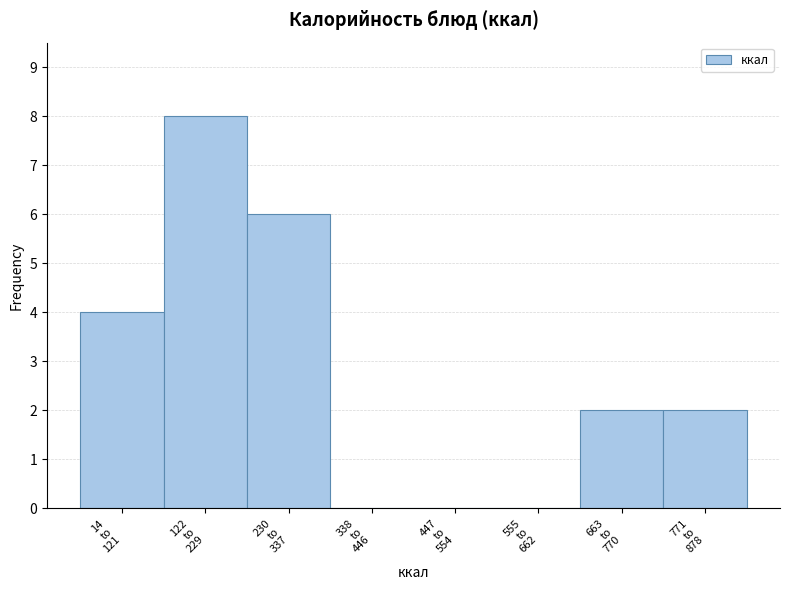

What is the greatest value displayed?

8